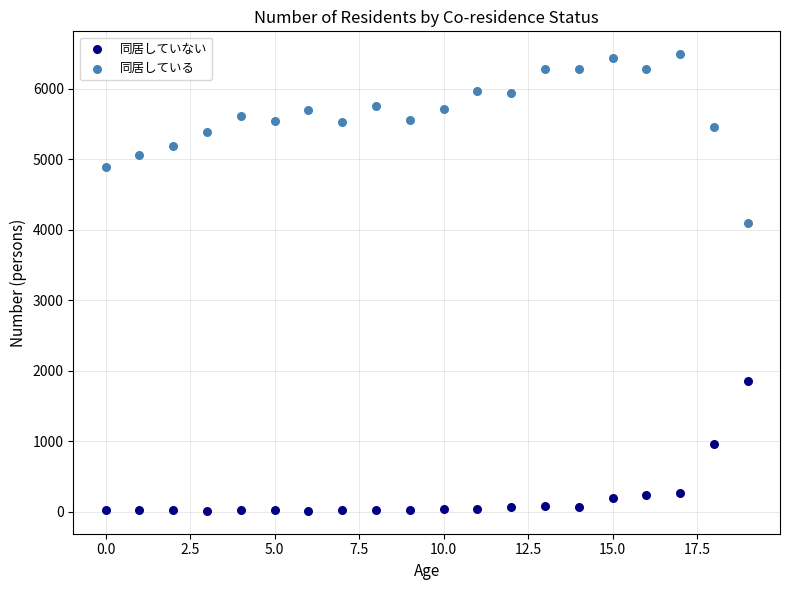

Across all data points, what is the range of Y values (max minus min)?

6476